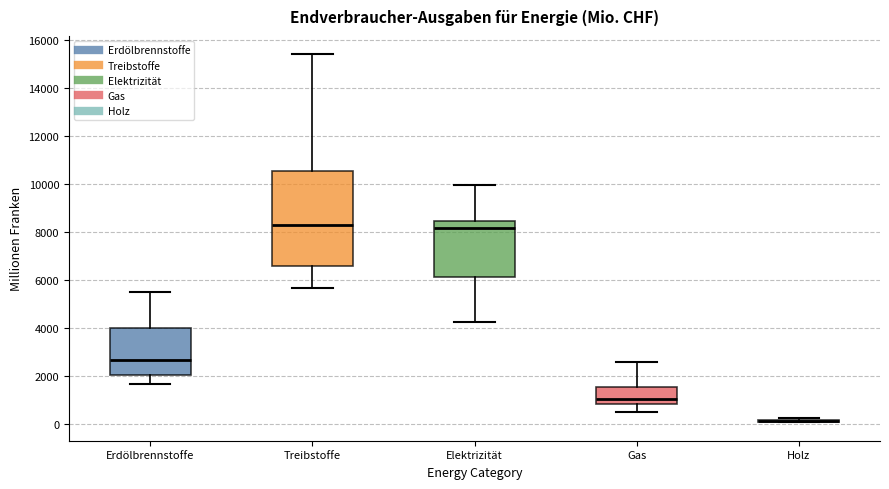

Which box is the tallest, from its lower edge to its upper edge?

Treibstoffe